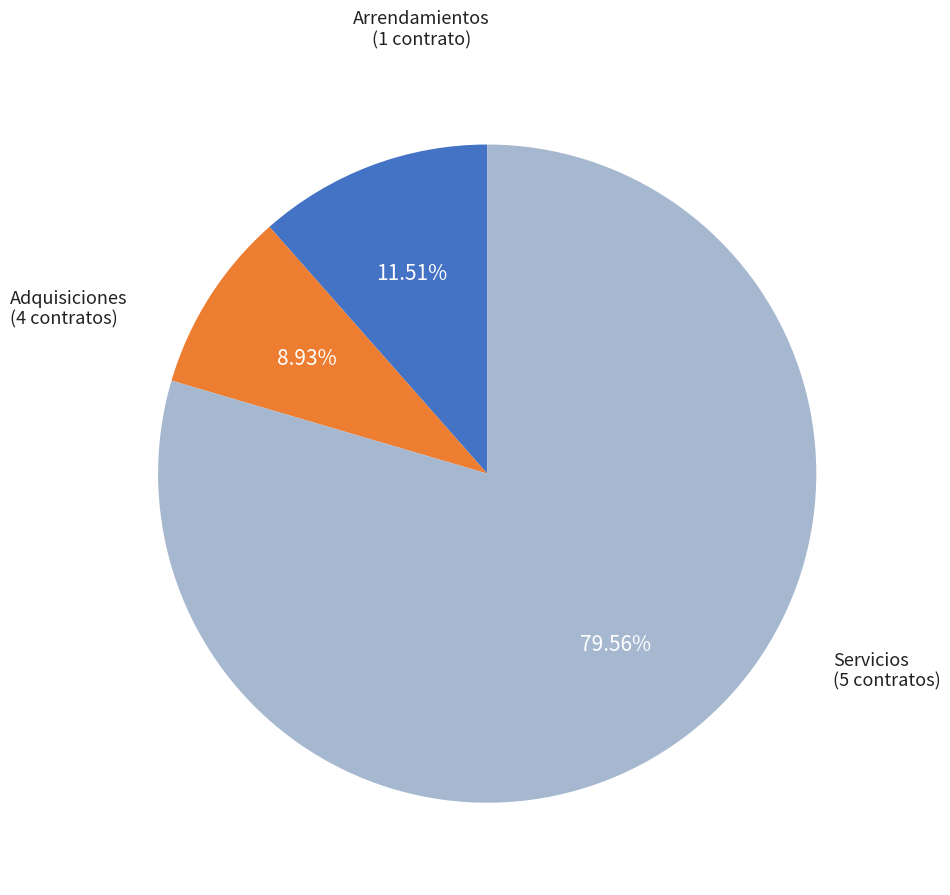

Does any single category account for the majority?

Yes